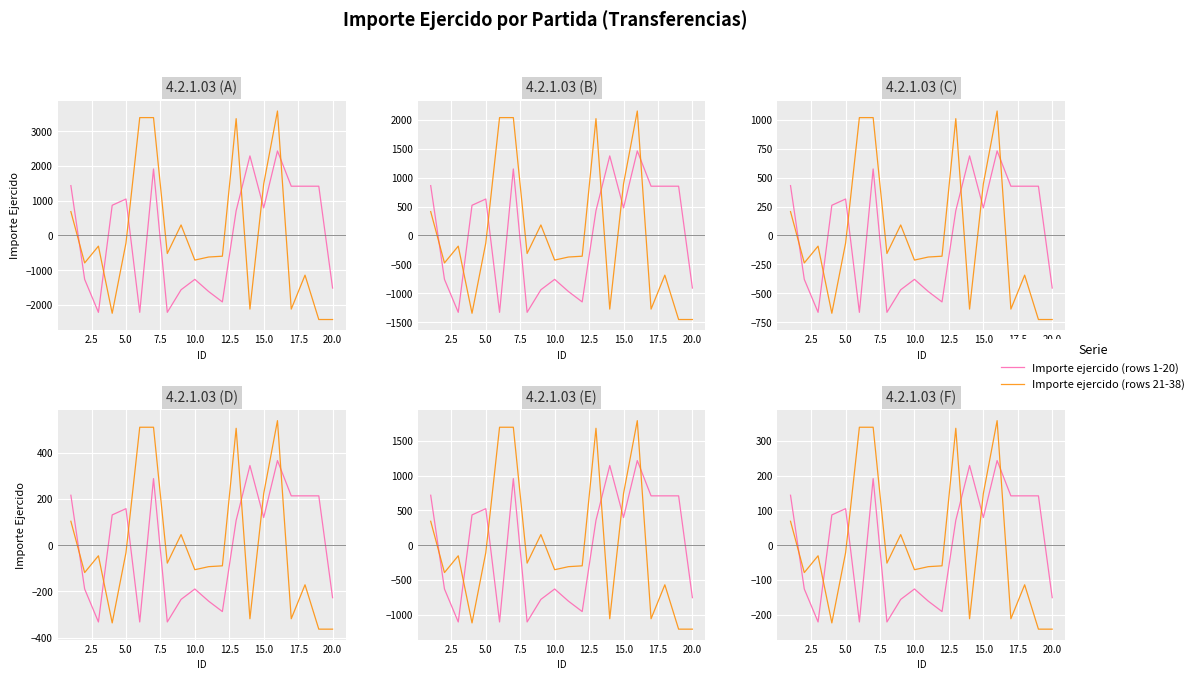

What is the difference between the second highest and minimum values in the Importe ejercido (rows 1-20) series?

450.6